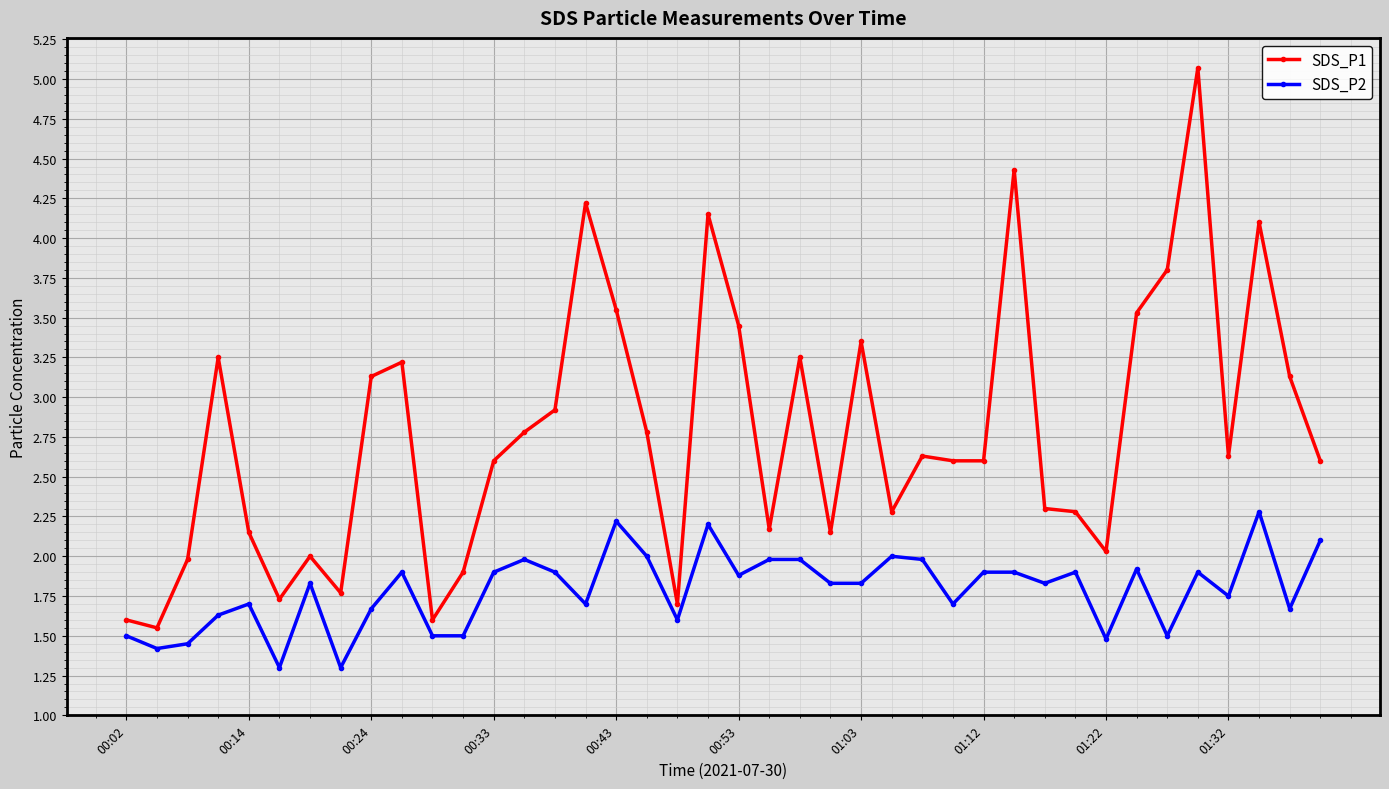

True or false: SDS_P1 and SDS_P2 cross at least once.

False